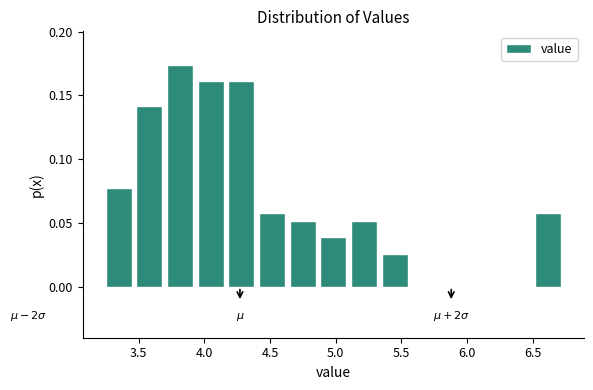

Which range on the x-axis has the tallest bar?

3.70 to 3.95